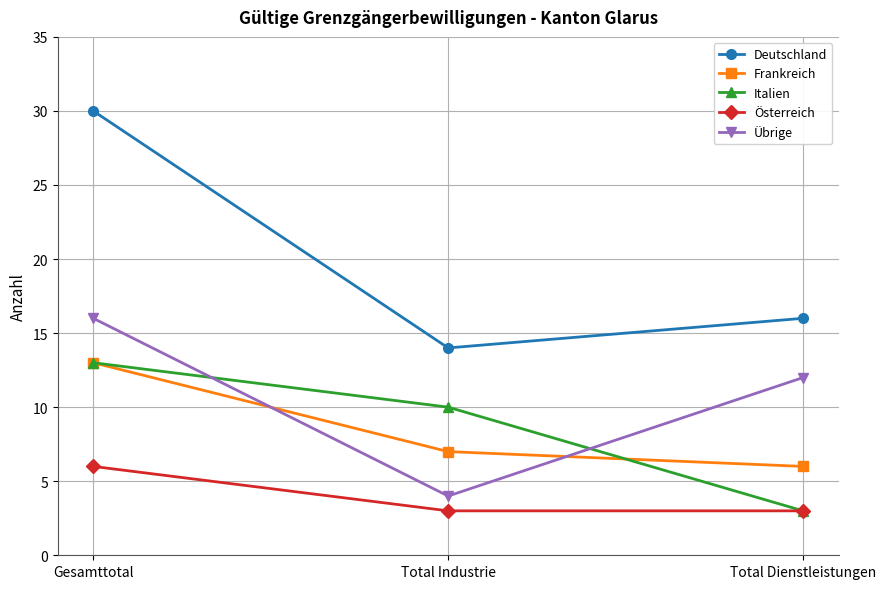

What position from the left is Total Industrie?

2